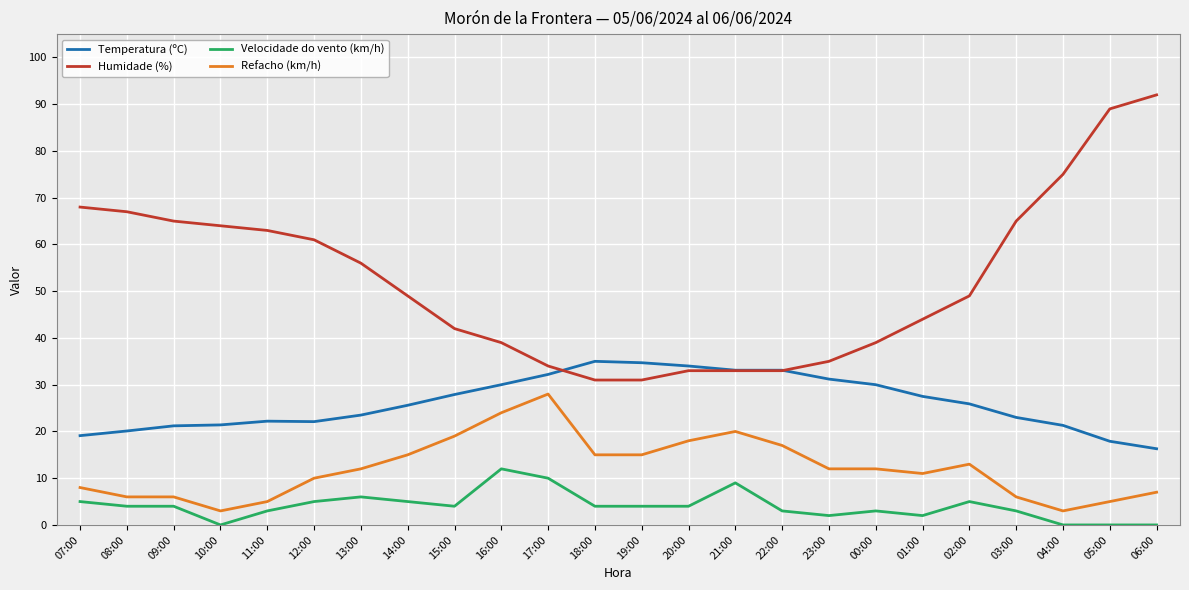

Is it true that Humidade (%) equals 26.6 at 05:00?

False